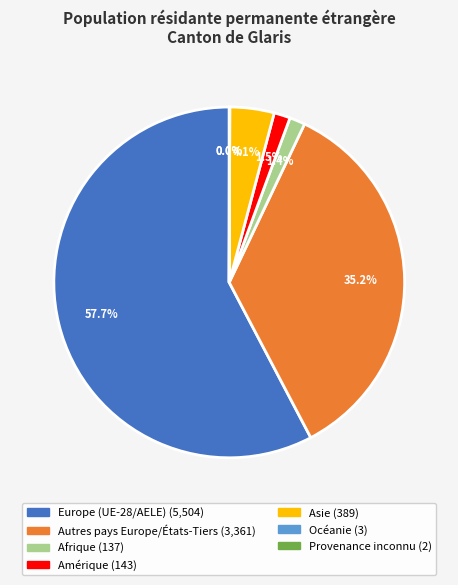

Which category has the biggest portion of the pie?

Europe (UE-28/AELE)